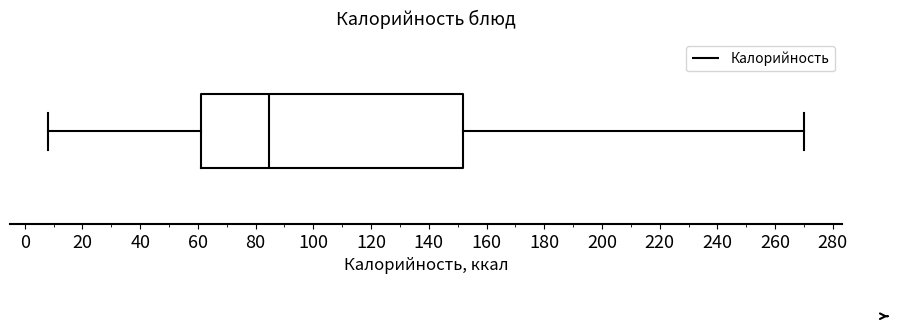

Where is the right edge of the box on the x-axis? The values are not printed on the chart, so give them approximately, as read against the axis.

152